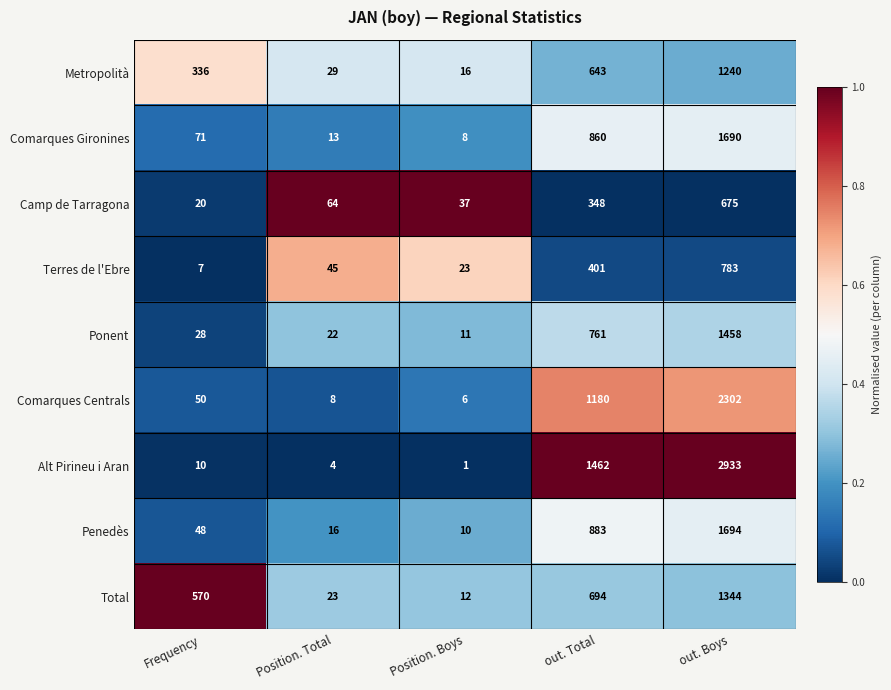

The value of Alt Pirineu i Aran at out. Total is 2476. True or false?

False